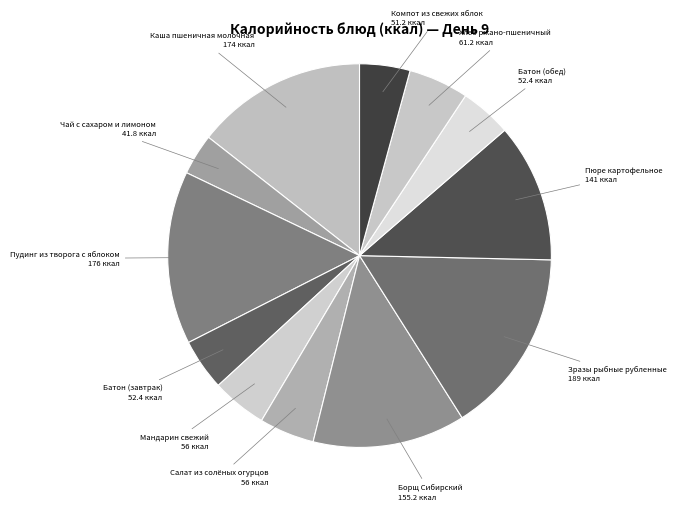

True or false: Пудинг из творога с яблоком accounts for 15% of the total.

True